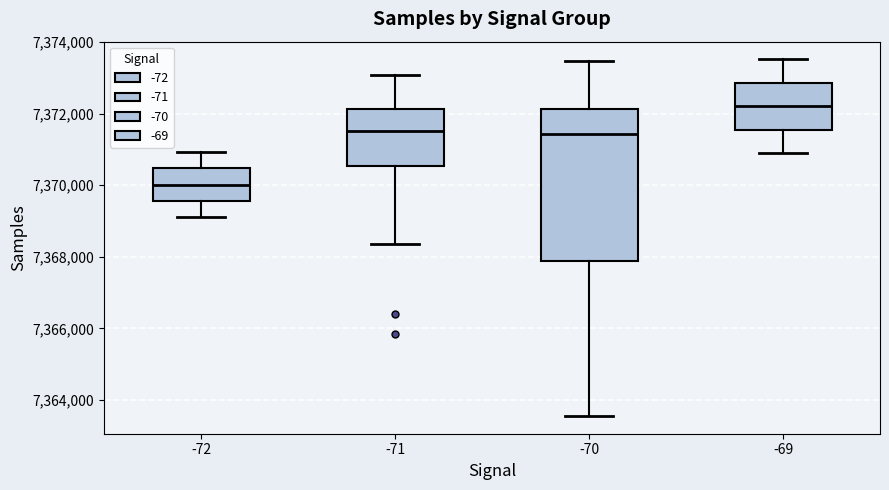

Where does the median line of the box at x = -71 sit on the y-axis? The values are not printed on the chart, so give them approximately, as read against the axis.

7371600